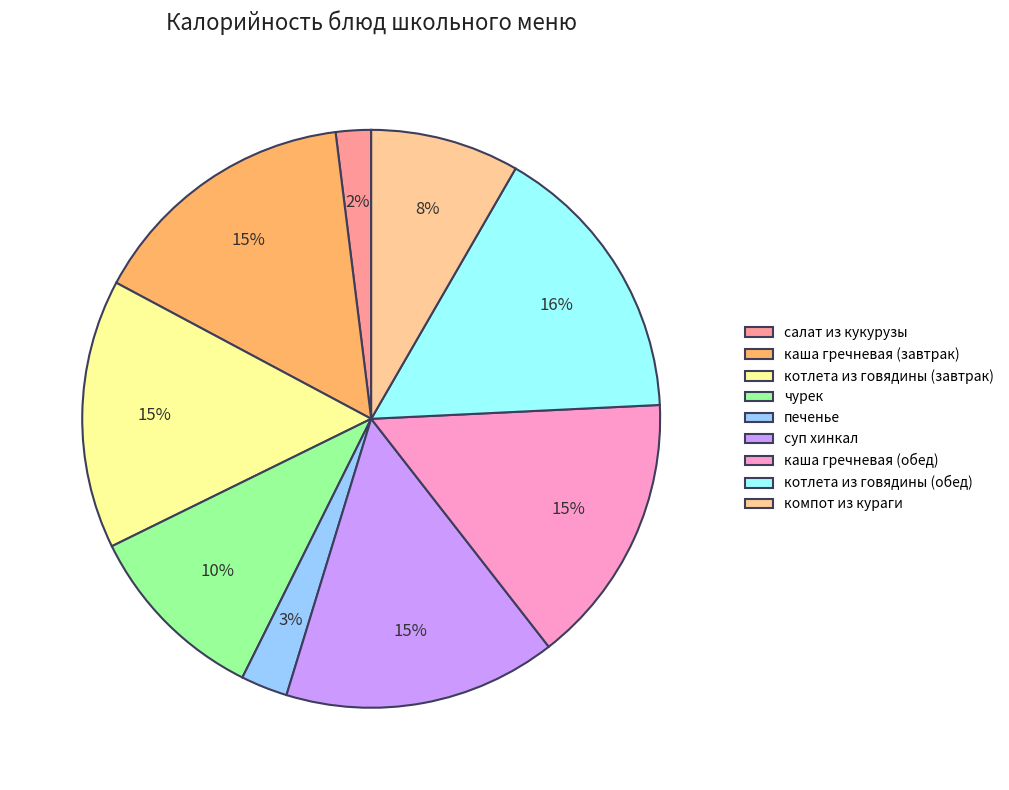

True or false: печенье accounts for 3% of the total.

True